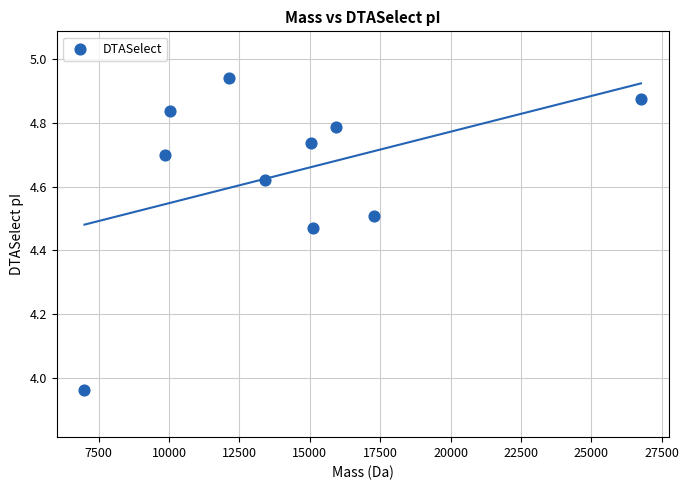

What is the range of Y values (max minus min)?

1.0